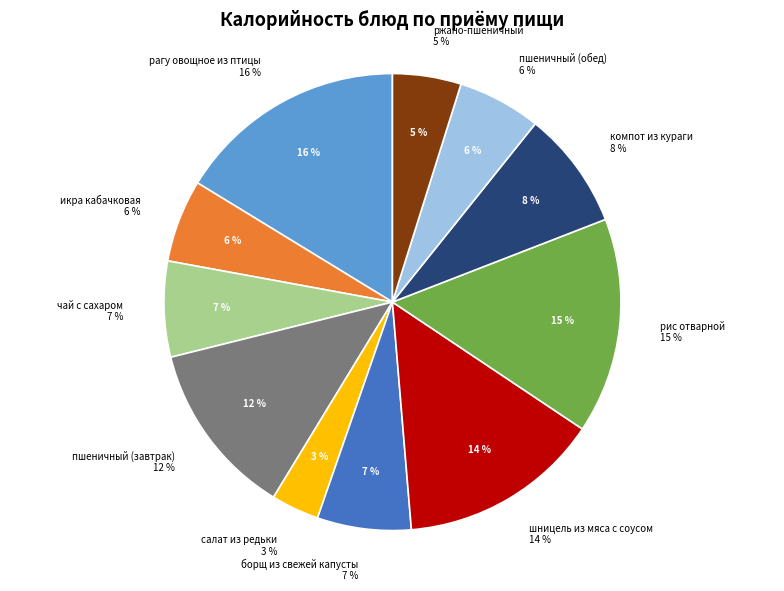

The салат из редьки slice represents 1% of the pie. True or false?

False